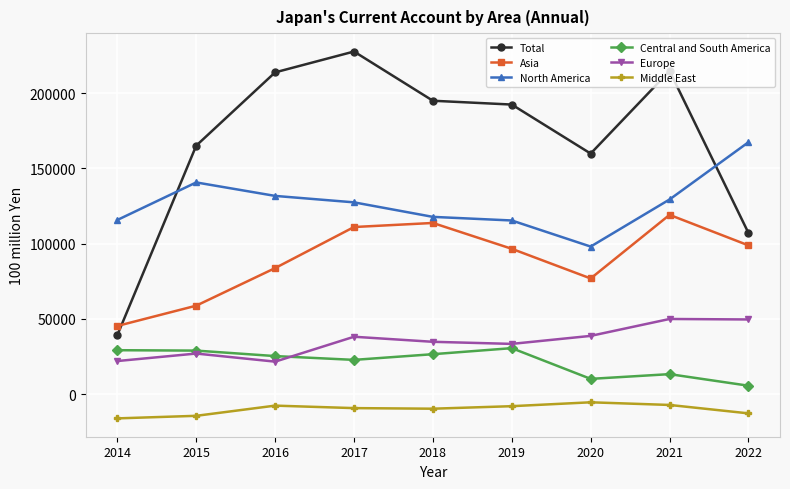

Is it true that Asia equals 113783 at 2018?

True